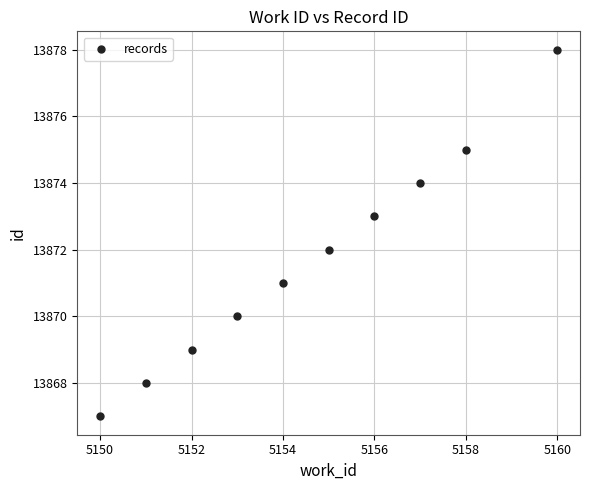

What is the average X value?

5155